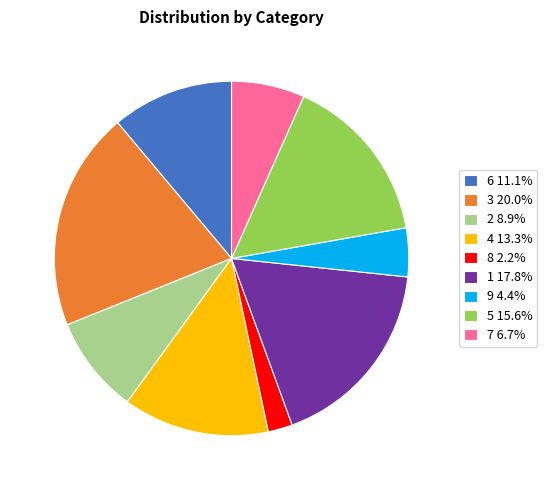

Does any single category account for the majority?

No